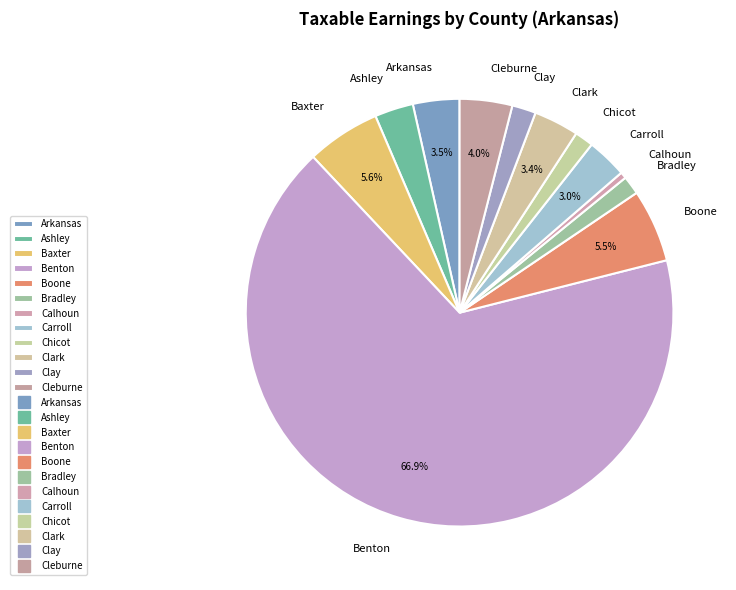

To the nearest percent, what is the average slice percentage?

8%